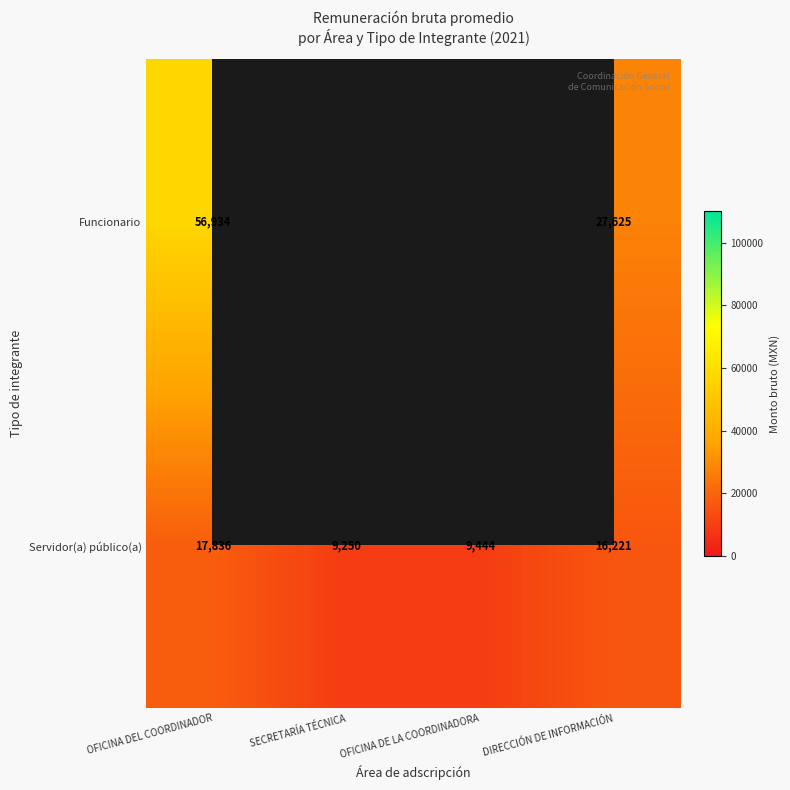

Which category has the lowest value in the Servidor(a) público(a) series?

SECRETARÍA TÉCNICA